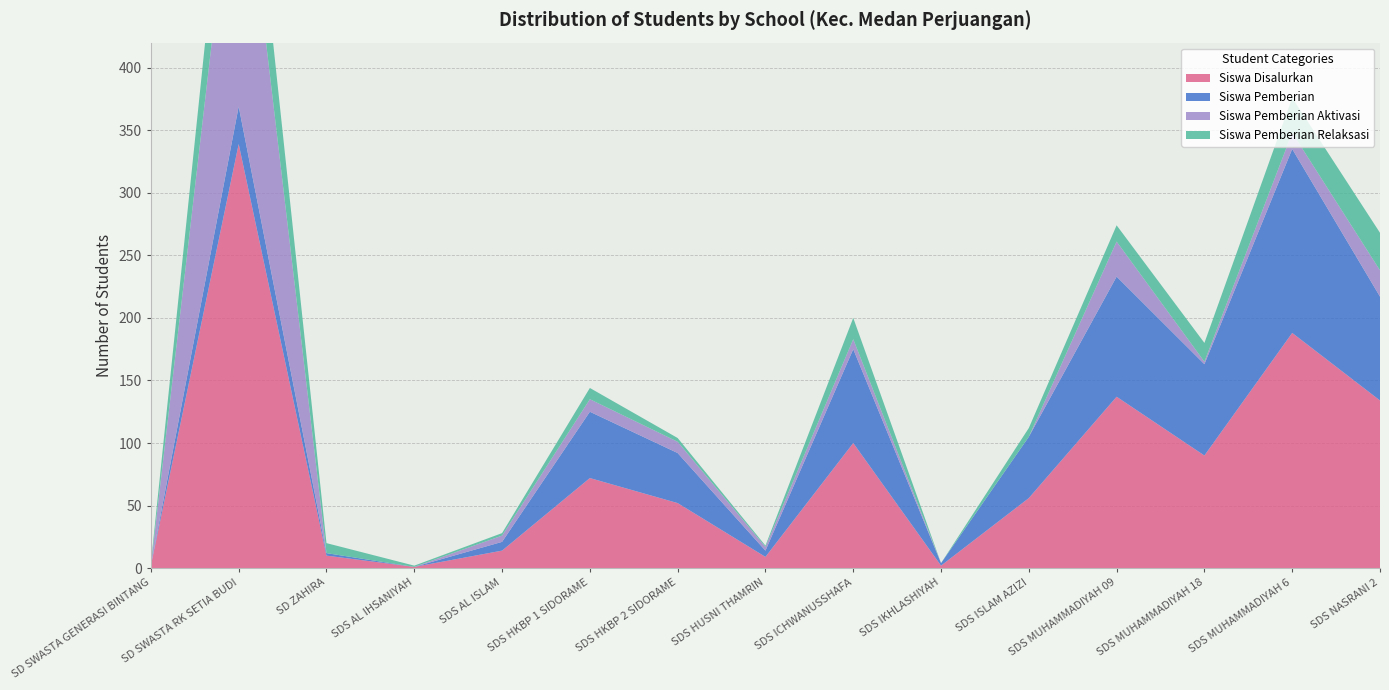

Reading left to right, extract all data points from this chart.

Siswa Disalurkan: SD SWASTA GENERASI BINTANG=2	SD SWASTA RK SETIA BUDI=339	SD ZAHIRA=10	SDS AL IHSANIYAH=1	SDS AL ISLAM=14	SDS HKBP 1 SIDORAME=72	SDS HKBP 2 SIDORAME=52	SDS HUSNI THAMRIN=9	SDS ICHWANUSSHAFA=100	SDS IKHLASHIYAH=2	SDS ISLAM AZIZI=56	SDS MUHAMMADIYAH 09=137	SDS MUHAMMADIYAH 18=90	SDS MUHAMMADIYAH 6=188	SDS NASRANI 2=134
Siswa Pemberian: SD SWASTA GENERASI BINTANG=0	SD SWASTA RK SETIA BUDI=30	SD ZAHIRA=2	SDS AL IHSANIYAH=0	SDS AL ISLAM=7	SDS HKBP 1 SIDORAME=53	SDS HKBP 2 SIDORAME=40	SDS HUSNI THAMRIN=5	SDS ICHWANUSSHAFA=75	SDS IKHLASHIYAH=2	SDS ISLAM AZIZI=49	SDS MUHAMMADIYAH 09=96	SDS MUHAMMADIYAH 18=73	SDS MUHAMMADIYAH 6=147	SDS NASRANI 2=83
Siswa Pemberian Aktivasi: SD SWASTA GENERASI BINTANG=0	SD SWASTA RK SETIA BUDI=236	SD ZAHIRA=0	SDS AL IHSANIYAH=0	SDS AL ISLAM=5	SDS HKBP 1 SIDORAME=10	SDS HKBP 2 SIDORAME=9	SDS HUSNI THAMRIN=3	SDS ICHWANUSSHAFA=8	SDS IKHLASHIYAH=0	SDS ISLAM AZIZI=0	SDS MUHAMMADIYAH 09=28	SDS MUHAMMADIYAH 18=2	SDS MUHAMMADIYAH 6=13	SDS NASRANI 2=21
Siswa Pemberian Relaksasi: SD SWASTA GENERASI BINTANG=2	SD SWASTA RK SETIA BUDI=73	SD ZAHIRA=8	SDS AL IHSANIYAH=1	SDS AL ISLAM=2	SDS HKBP 1 SIDORAME=9	SDS HKBP 2 SIDORAME=3	SDS HUSNI THAMRIN=1	SDS ICHWANUSSHAFA=17	SDS IKHLASHIYAH=0	SDS ISLAM AZIZI=7	SDS MUHAMMADIYAH 09=13	SDS MUHAMMADIYAH 18=15	SDS MUHAMMADIYAH 6=28	SDS NASRANI 2=30